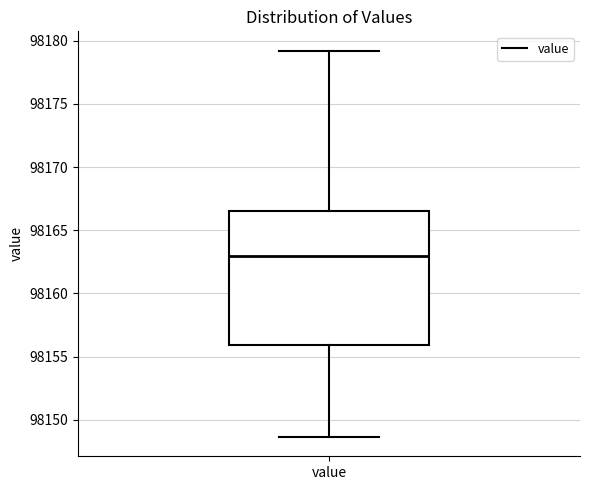

Where is the lower edge of the box for value on the y-axis? The values are not printed on the chart, so give them approximately, as read against the axis.

98156.0